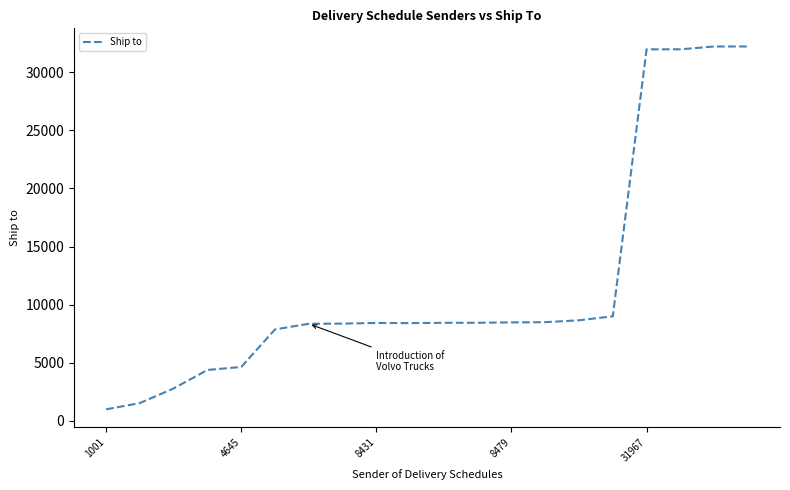

What is the difference between the maximum and minimum values?

31211